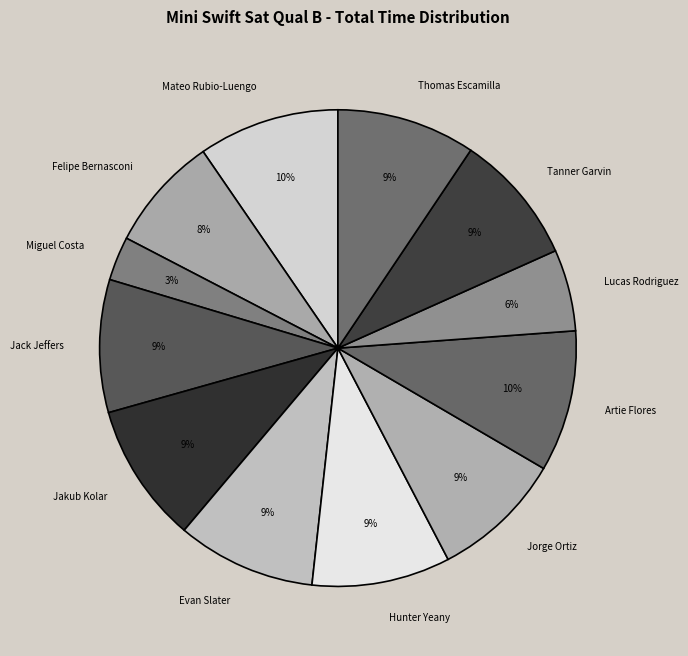

How many slices are in this pie chart?

12